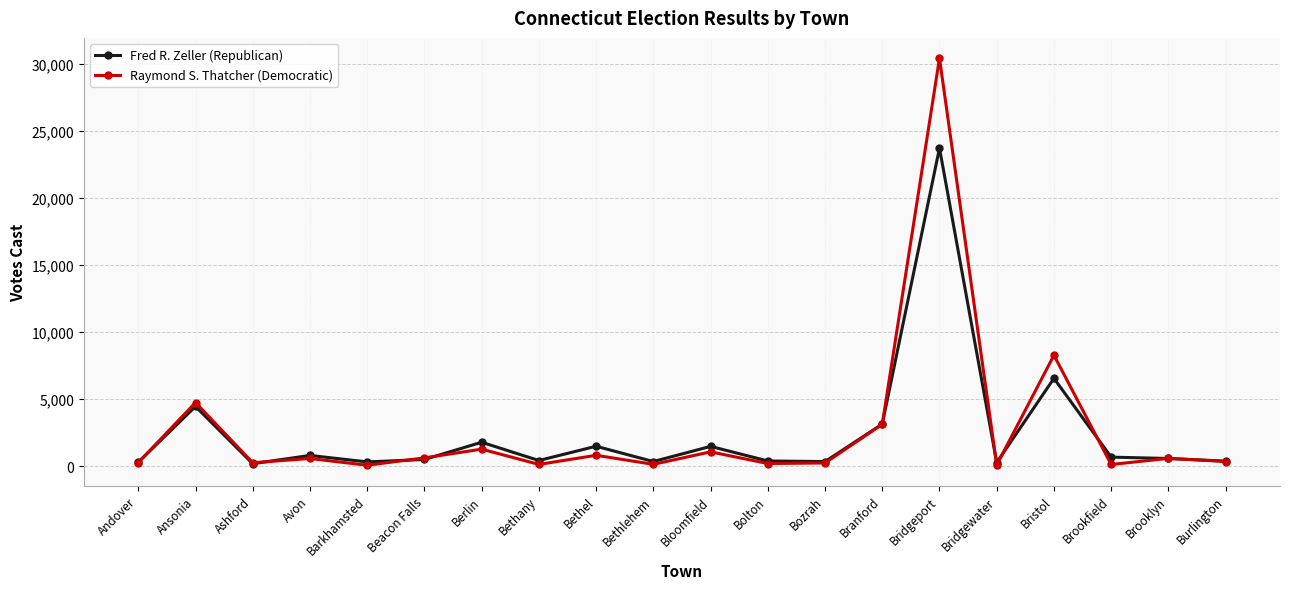

At which category does Raymond S. Thatcher (Democratic) reach its first local valley?

Ashford